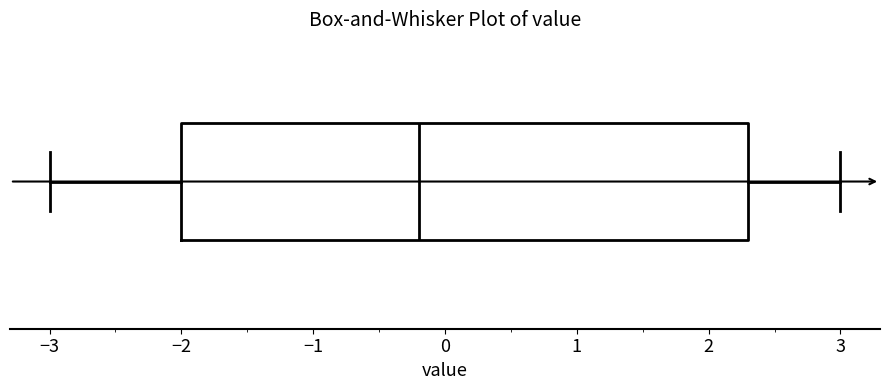

Where is the left edge of the box on the x-axis? The values are not printed on the chart, so give them approximately, as read against the axis.

-2.0